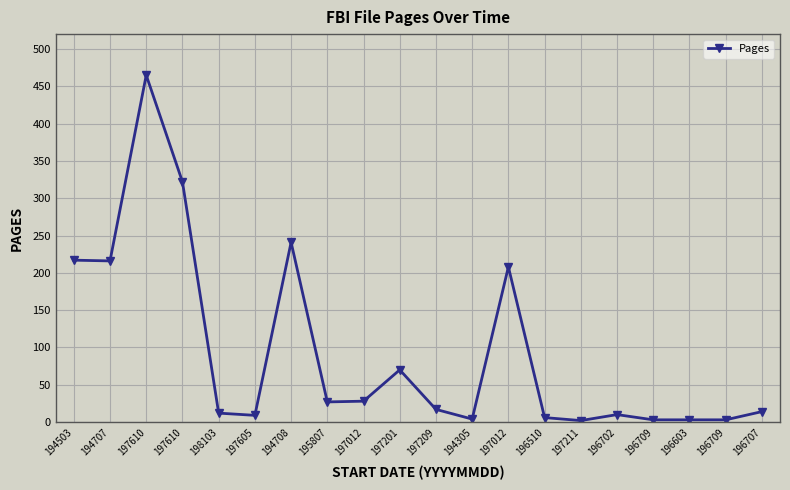

What is the label of the 16th point from the left?

196702